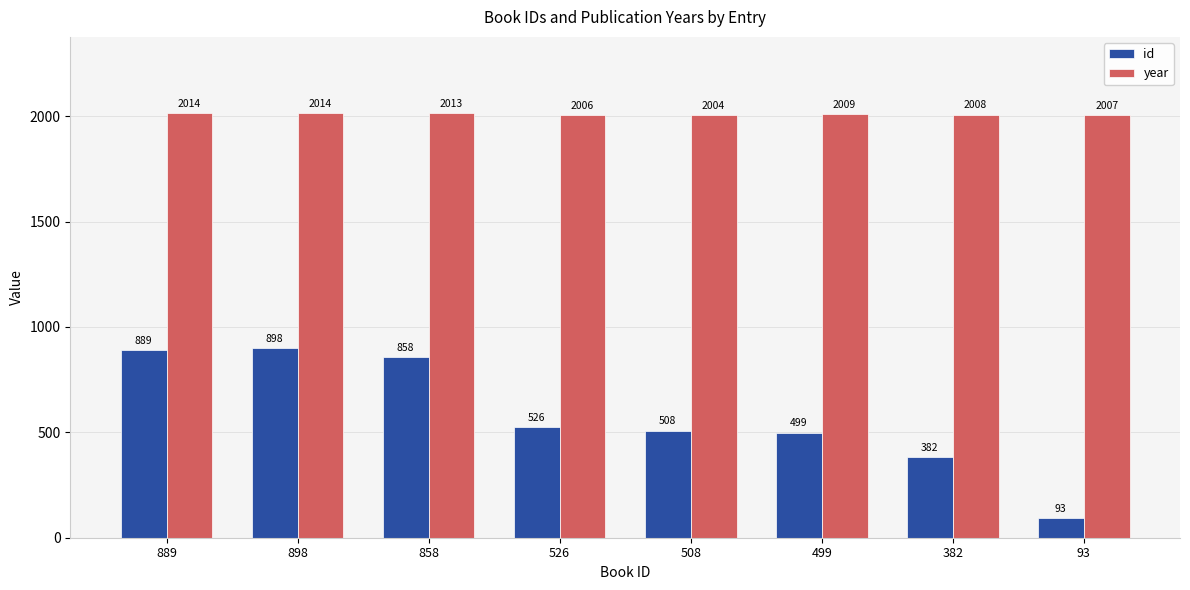

Read the id value at 508.

508